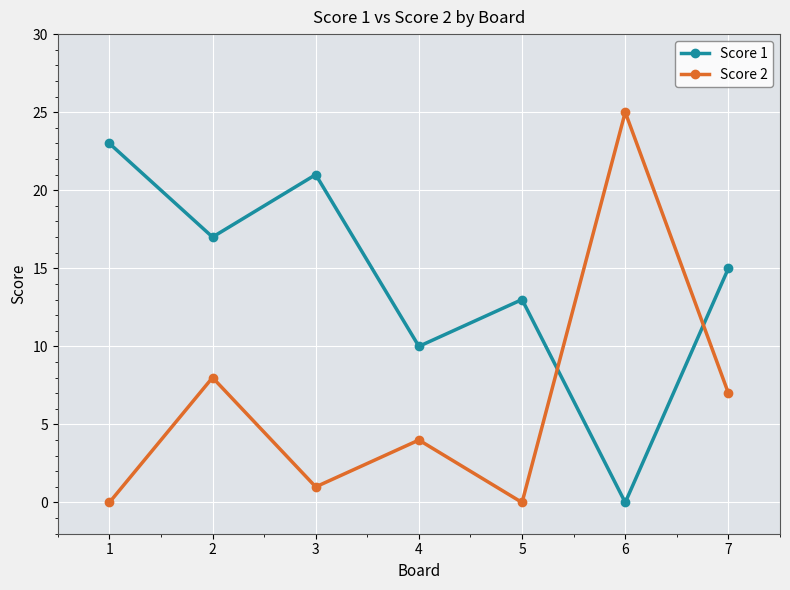

Reading right to left, what are all the values shown in this chart?

Score 1: 7=15	6=0	5=13	4=10	3=21	2=17	1=23
Score 2: 7=7	6=25	5=0	4=4	3=1	2=8	1=0